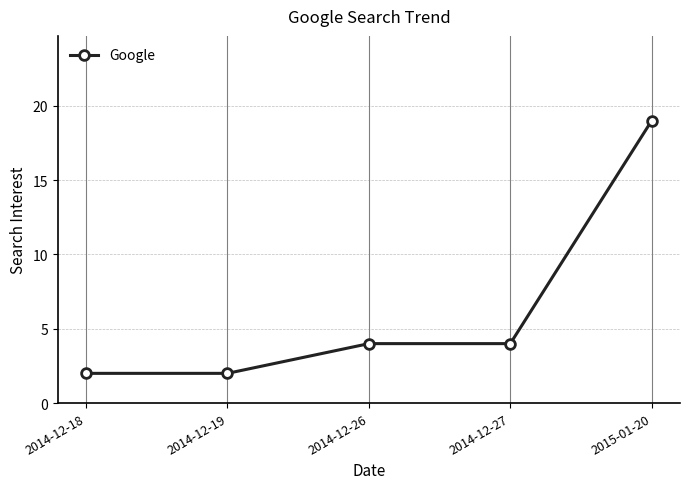

Reading left to right, list all the values displayed in this chart.

2014-12-18=2	2014-12-19=2	2014-12-26=4	2014-12-27=4	2015-01-20=19